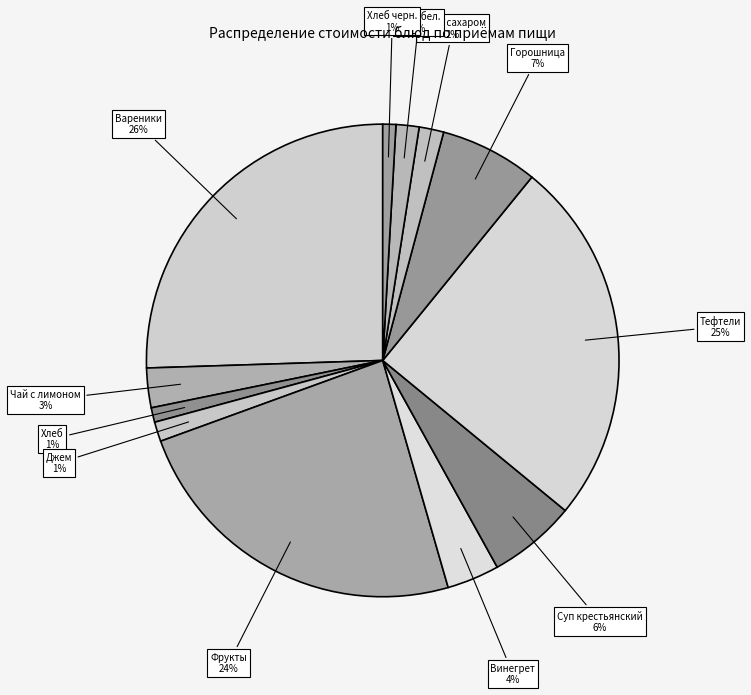

Which slice is the smallest?

Хлеб черн. (Обед)